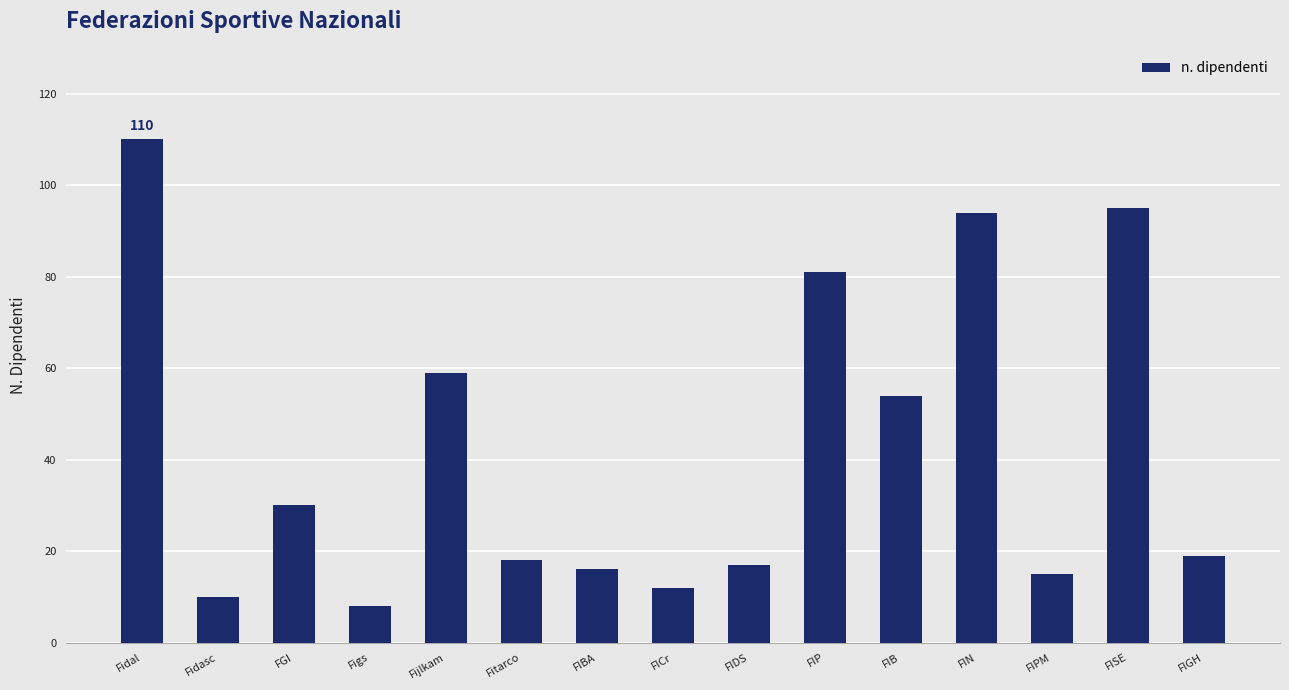

Is it true that the value at Fidasc is 6?

False